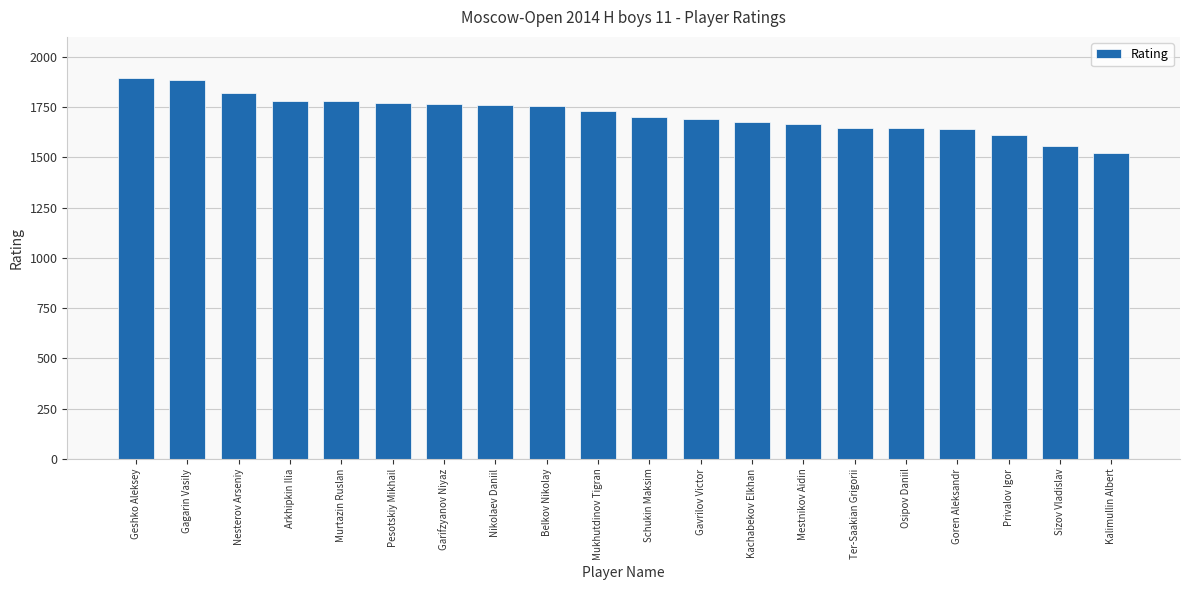

True or false: the data shows 1645 at Osipov Daniil.

True